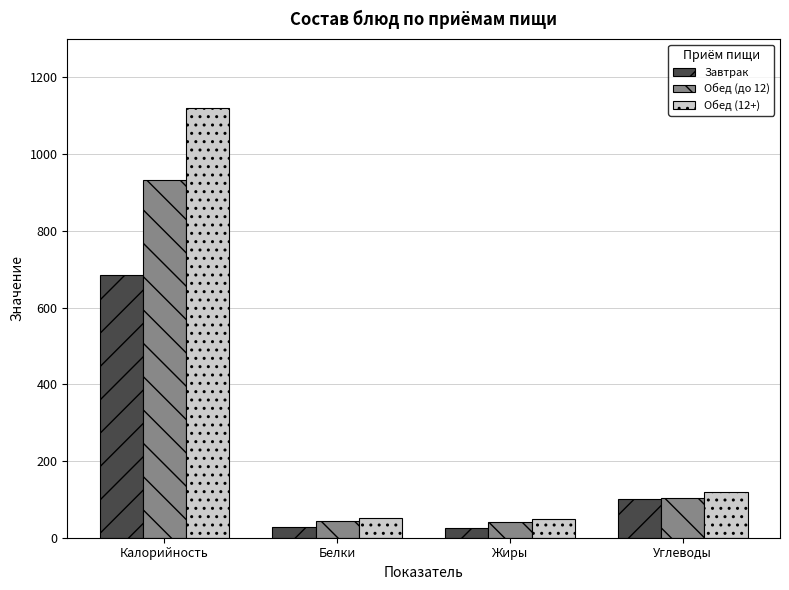

True or false: Обед (до 12) has a value of 104.7 at Углеводы.

True